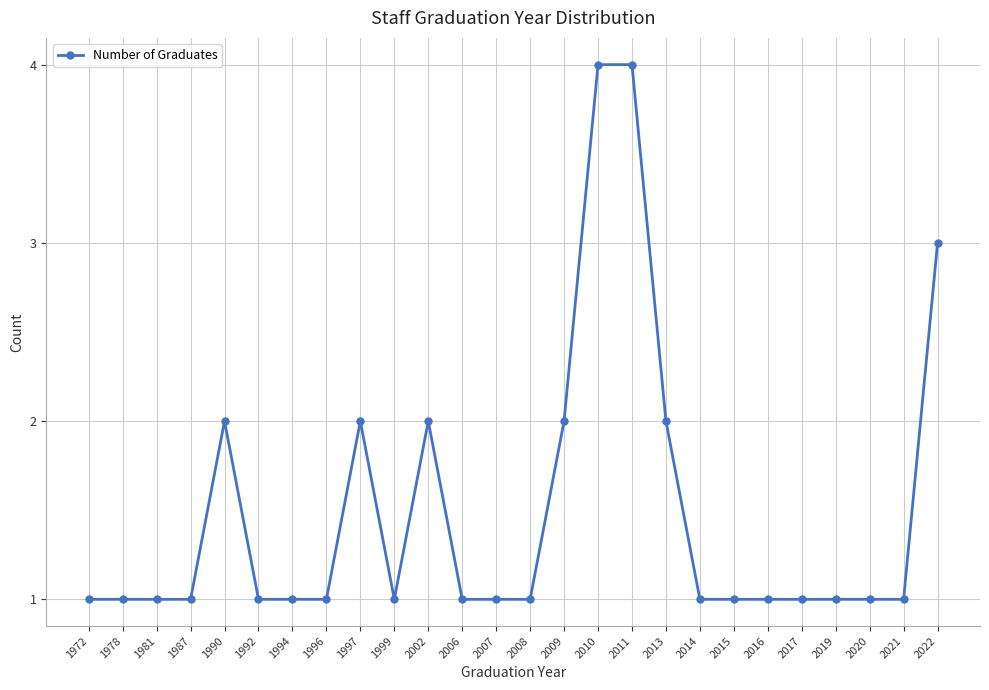

What is the sum of the values at 2002 and 1994?

3